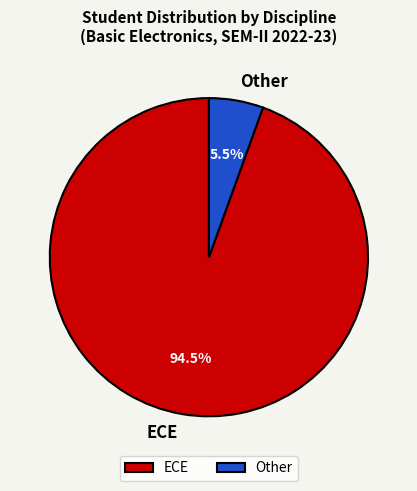

Do ECE and Other together represent more than half of the pie?

Yes